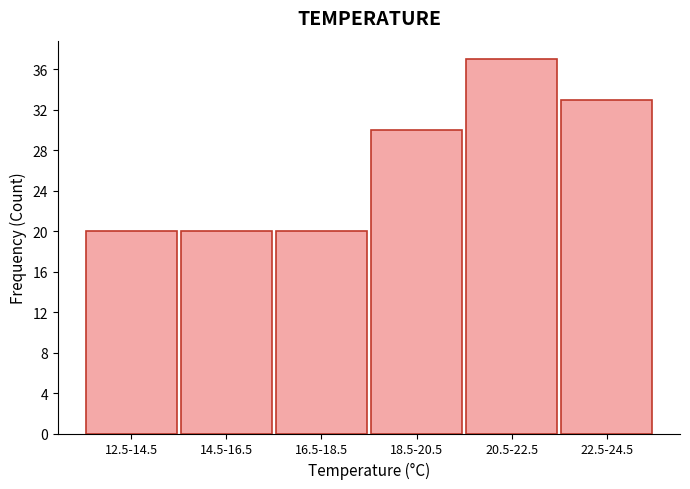

Reading left to right, transcribe all the data shown in this chart.

20	20	20	30	37	33